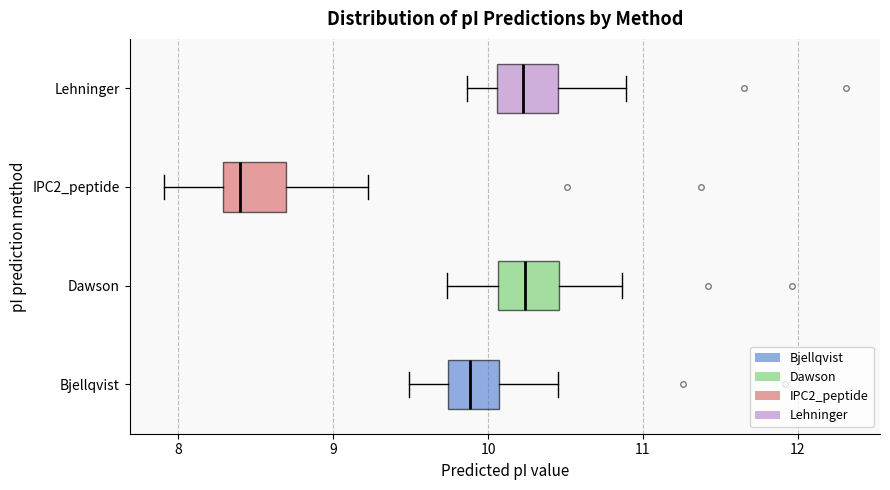

Reading bottom to top, transcribe this box plot: for each box, give where its median line is, the range the box spans, and where its two whiskers end, as read against the x-axis. The values are not printed on the chart, so give them approximately, as read against the axis.

Bjellqvist: median 9.9, box 9.7 to 10.1, whiskers 9.5 to 10.5
Dawson: median 10.2, box 10.1 to 10.5, whiskers 9.7 to 10.9
IPC2_peptide: median 8.4, box 8.3 to 8.7, whiskers 7.9 to 9.2
Lehninger: median 10.2, box 10.1 to 10.4, whiskers 9.9 to 10.9